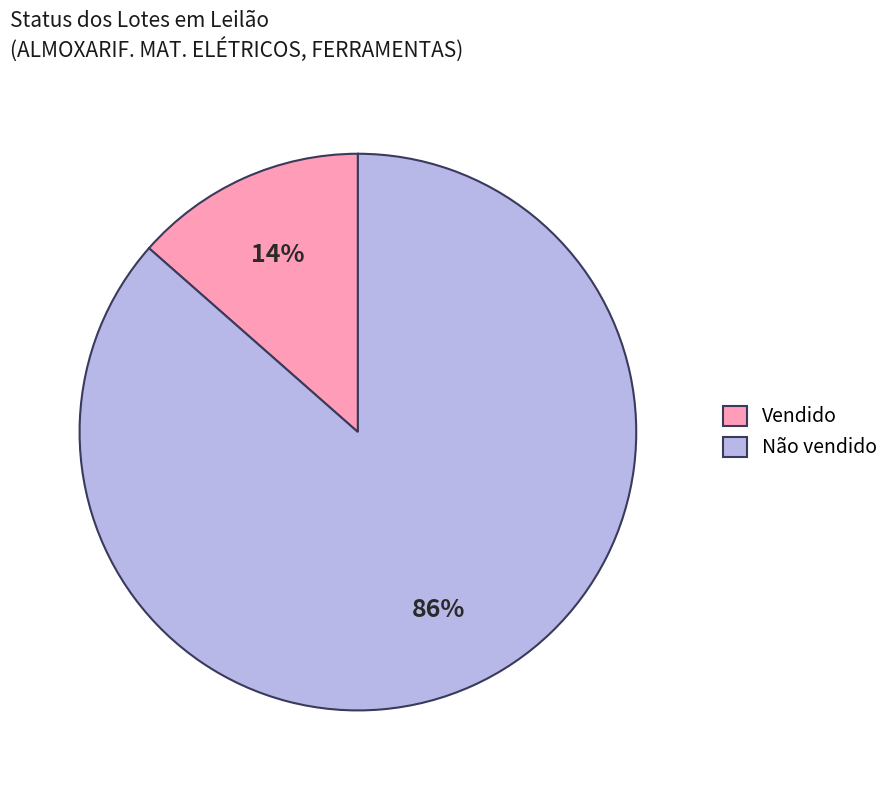

Which slice is the largest?

Não vendido